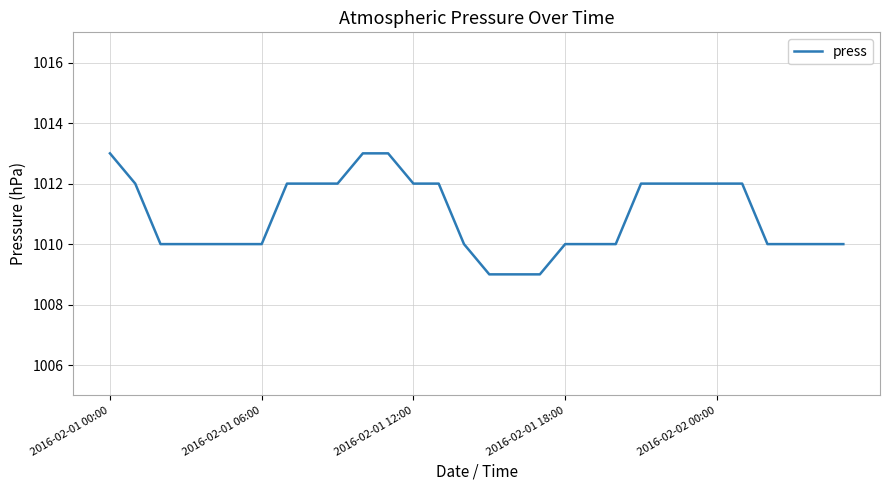

What is the minimum value shown in the chart?

1009